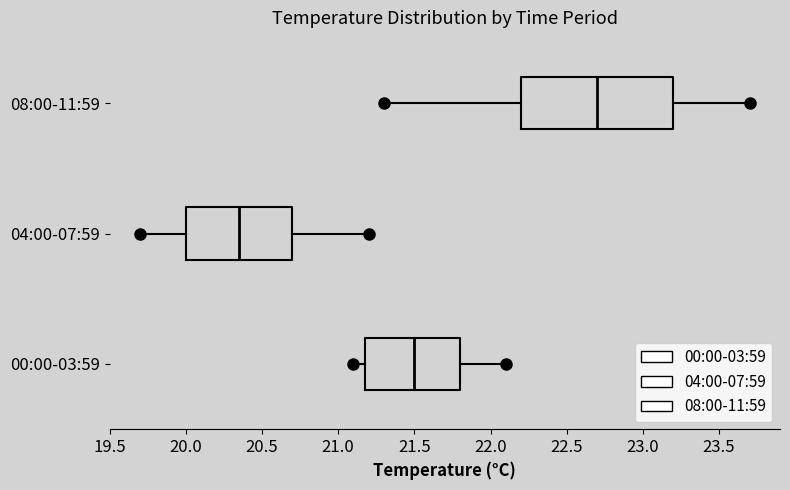

Where does the right whisker of the box for 08:00-11:59 end on the x-axis? The values are not printed on the chart, so give them approximately, as read against the axis.

23.70